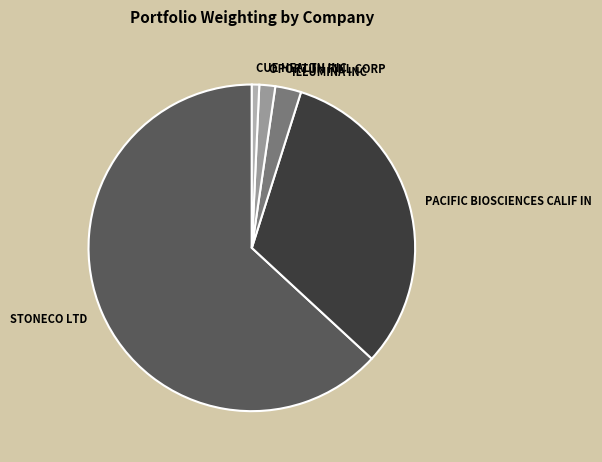

Combined, do ILLUMINA INC and OPORTUN FINL CORP account for over 50%?

No